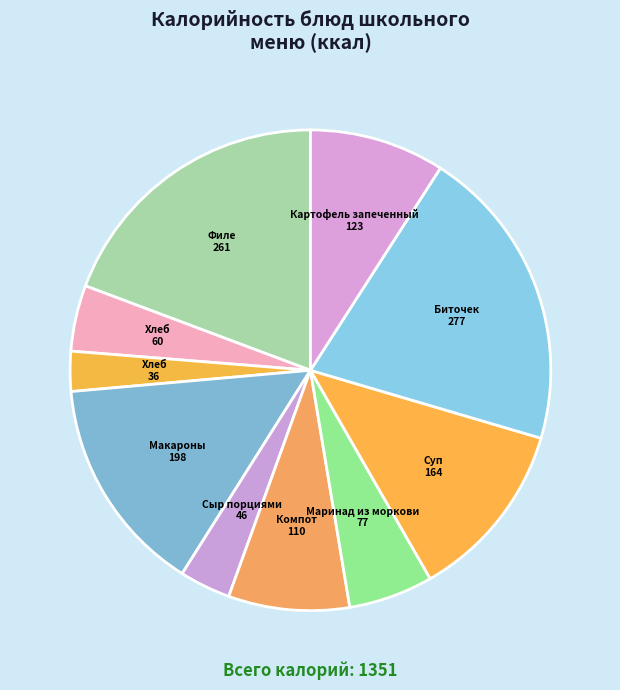

How many segments does this pie chart have?

10